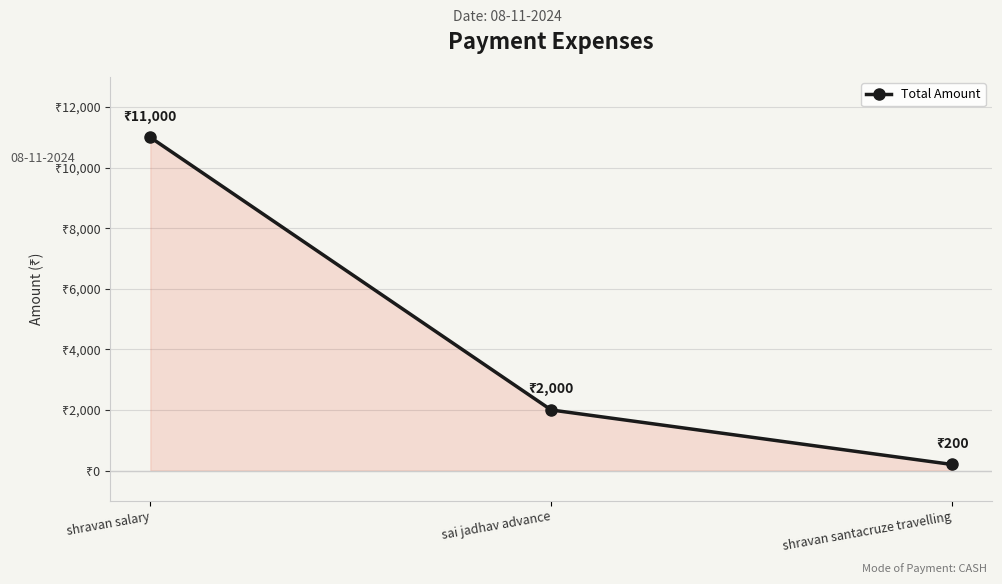

Which category has the lowest value across all series?

shravan santacruze travelling